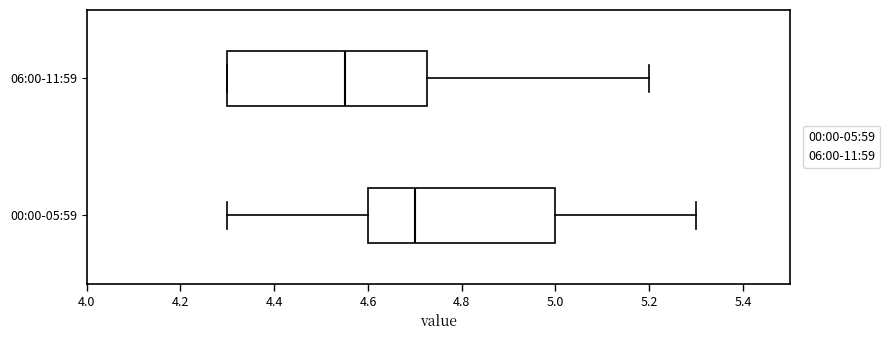

Which box has the furthest to the left median line?

06:00-11:59